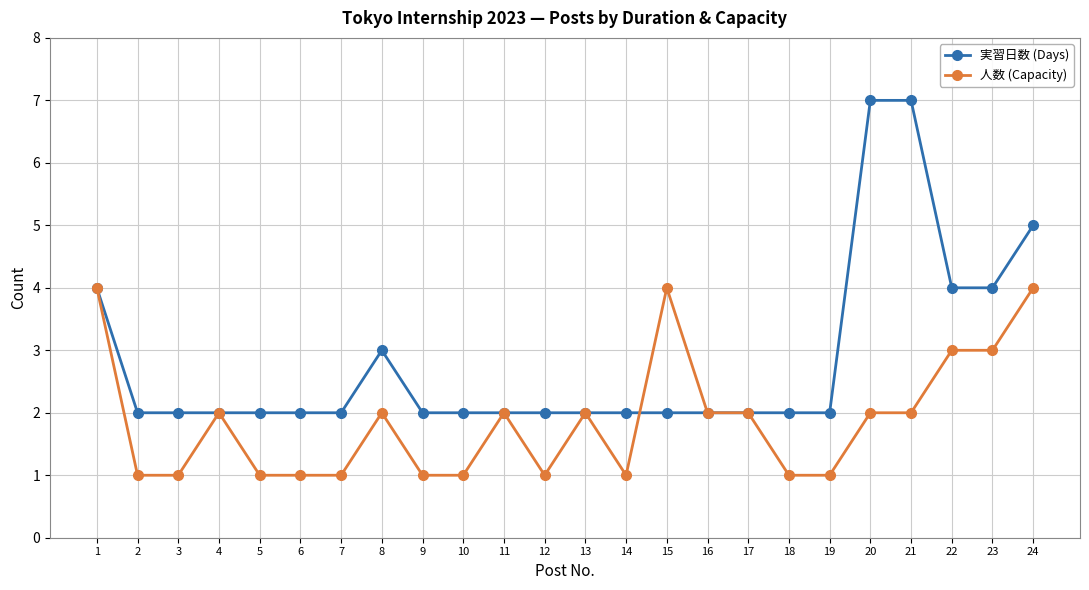

Count the 人数 (Capacity) values in the range 1 to 2.

19